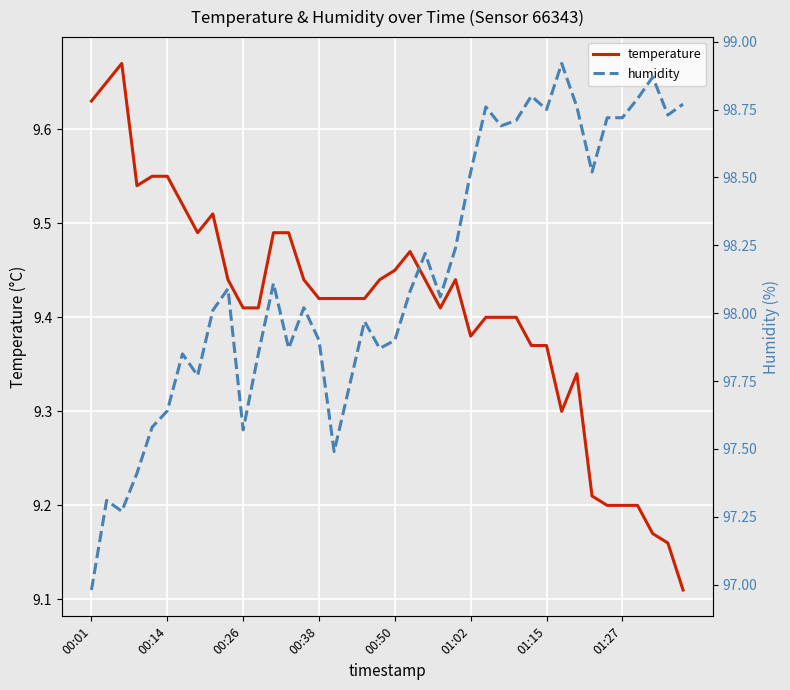

True or false: temperature has a value of 14.2 at 00:50.

False